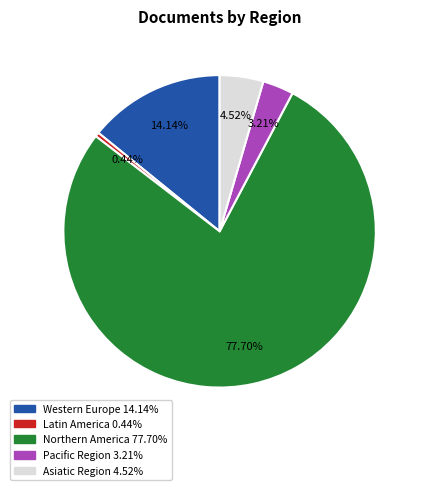

What percentage is the Northern America slice, to the nearest percent?

78%